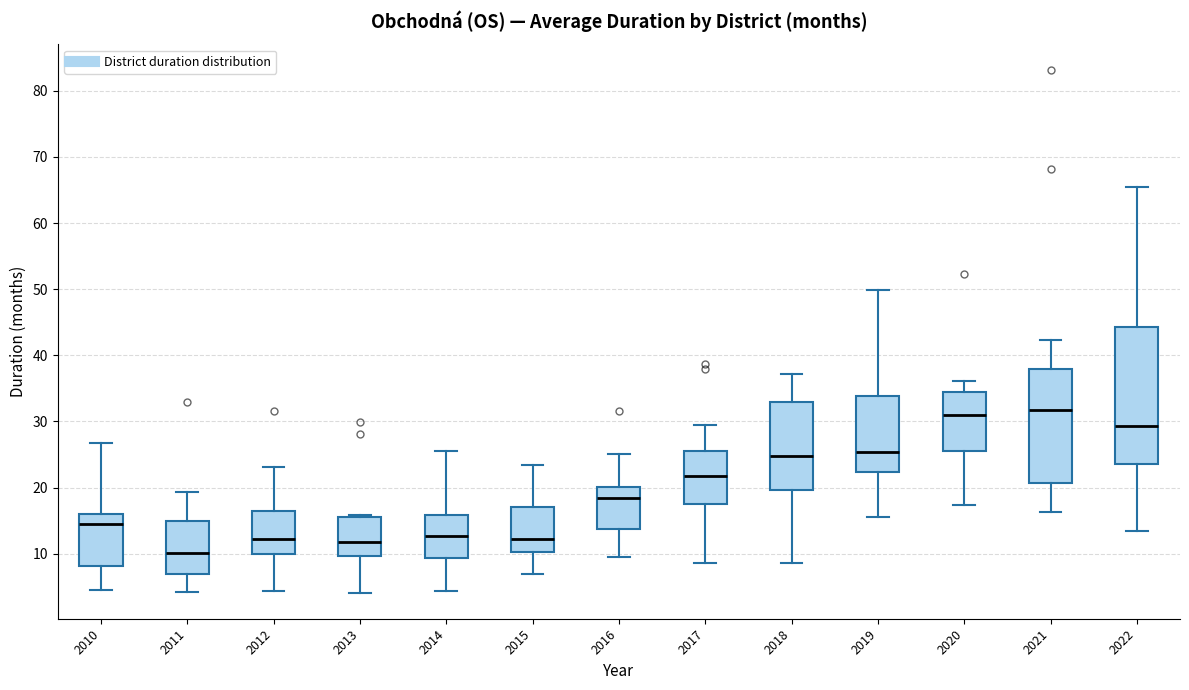

Where does the median line of the box at x = 2016 sit on the y-axis? The values are not printed on the chart, so give them approximately, as read against the axis.

18